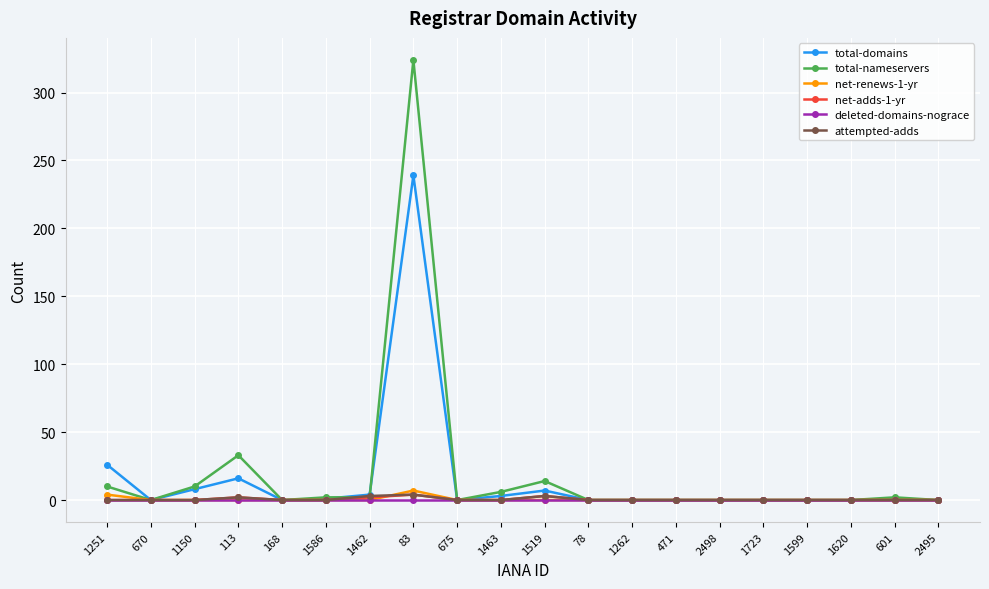

What is the spread (max minus min) of values at 1150?

10